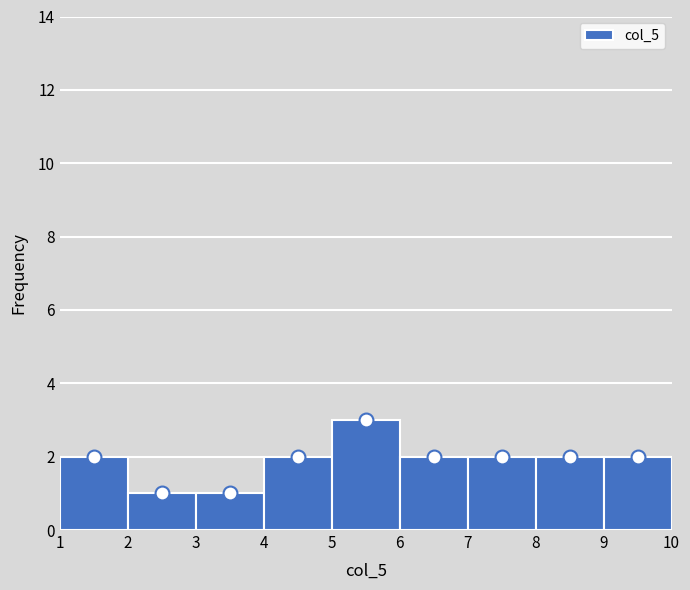

Reading left to right, list every bar in this chart as the range it spans on the x-axis followed by its height. The values are not printed on the chart, so give them approximately, as read against the axis.

1 to 2: 2
2 to 3: 1
3 to 4: 1
4 to 5: 2
5 to 6: 3
6 to 7: 2
7 to 8: 2
8 to 9: 2
9 to 10: 2